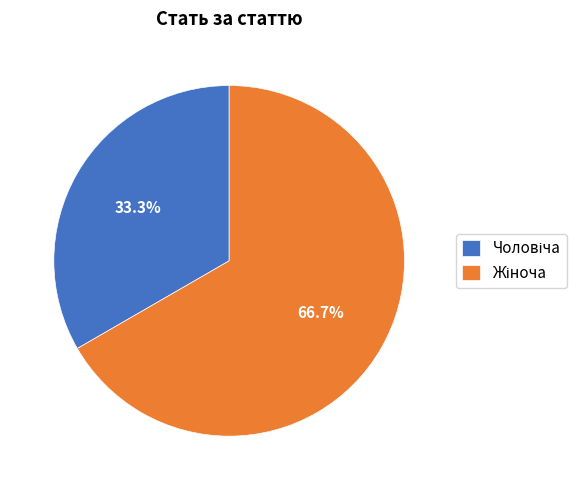

Is there a majority slice in this chart?

Yes